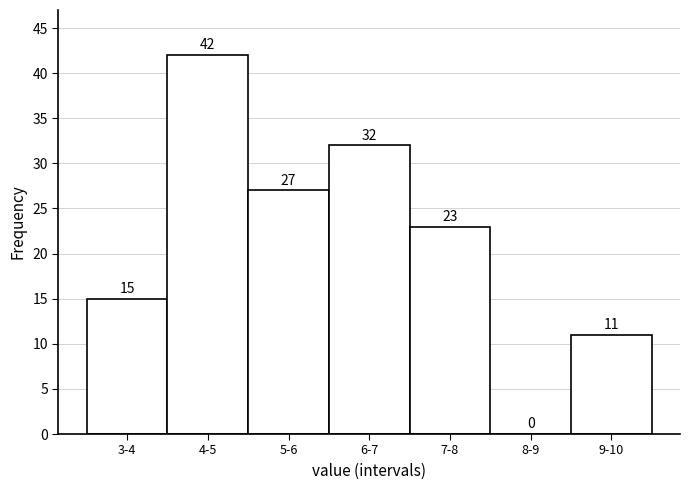

Reading left to right, list all the values displayed in this chart.

3-4=15	4-5=42	5-6=27	6-7=32	7-8=23	8-9=0	9-10=11